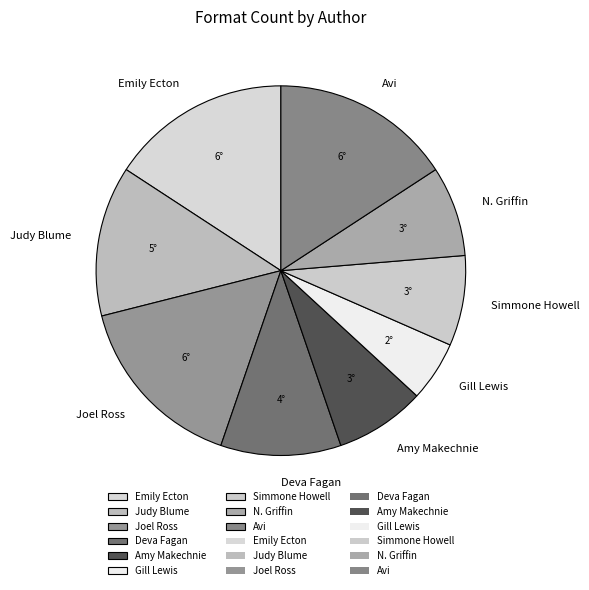

Which category has the smallest portion of the pie?

Gill Lewis